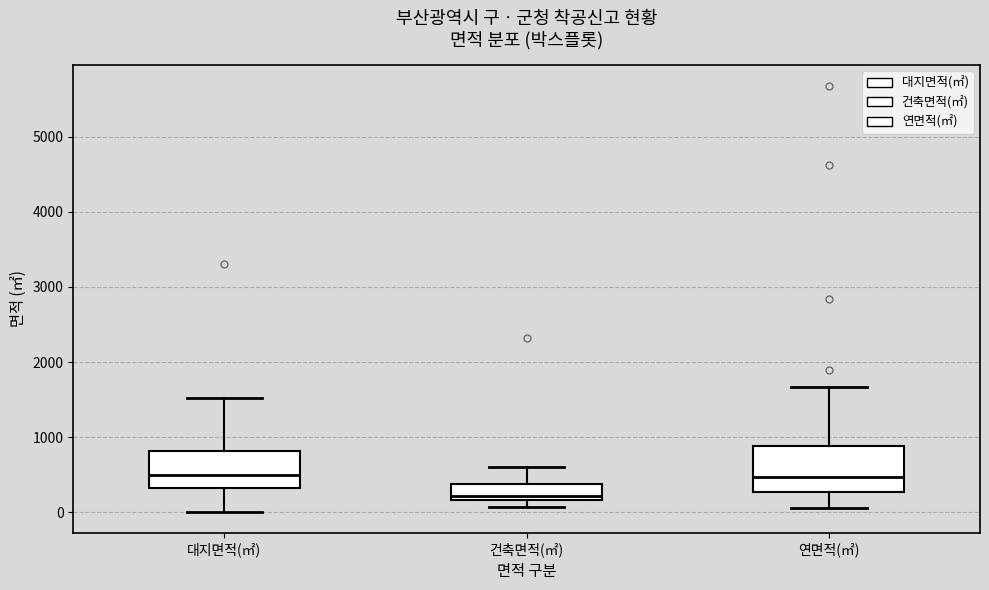

Reading left to right, read every box against the y-axis: the position of its median line, the range the box covers, and the ends of its whiskers. The values are not printed on the chart, so give them approximately, as read against the axis.

대지면적(㎡): median 500, box 300 to 800, whiskers 0 to 1500
건축면적(㎡): median 200 (just above the box's lower edge), box 200 to 400, whiskers 100 to 600
연면적(㎡): median 500, box 300 to 900, whiskers 0 to 1700